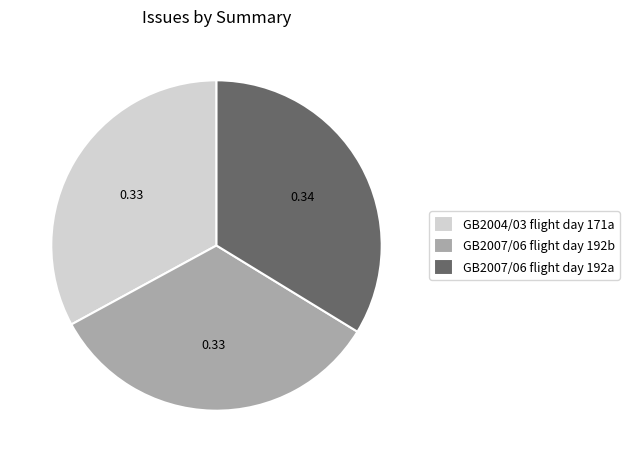

Does GB2004/03 flight day 171a represent more than half of the total?

No